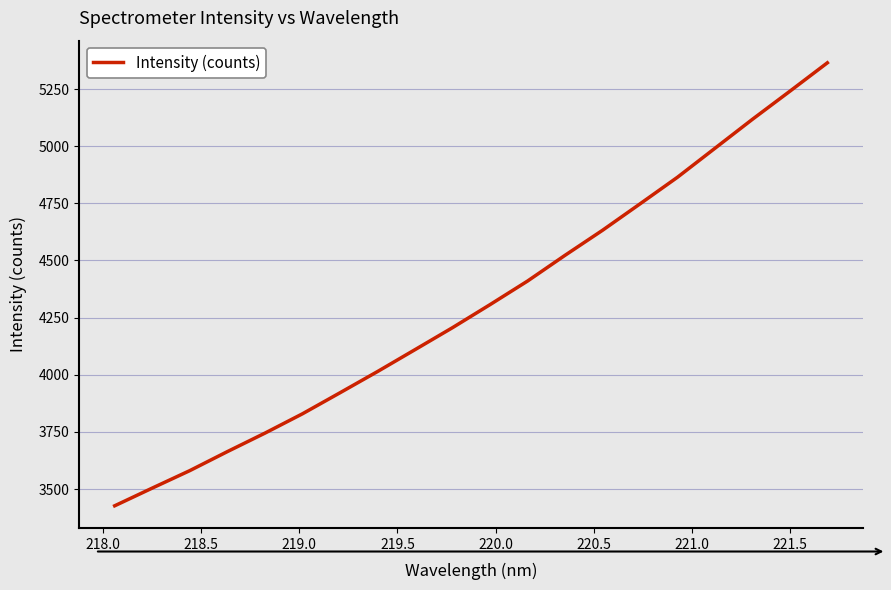

Reading right to left, transcribe all the data shown in this chart.

5364.7	5240.4	5117.4	4990.7	4863.9	4747.3	4631.7	4522.2	4409.5	4306.4	4205.7	4109.4	4013.6	3920.7	3828.8	3744.2	3663.4	3580.4	3504.0	3426.6